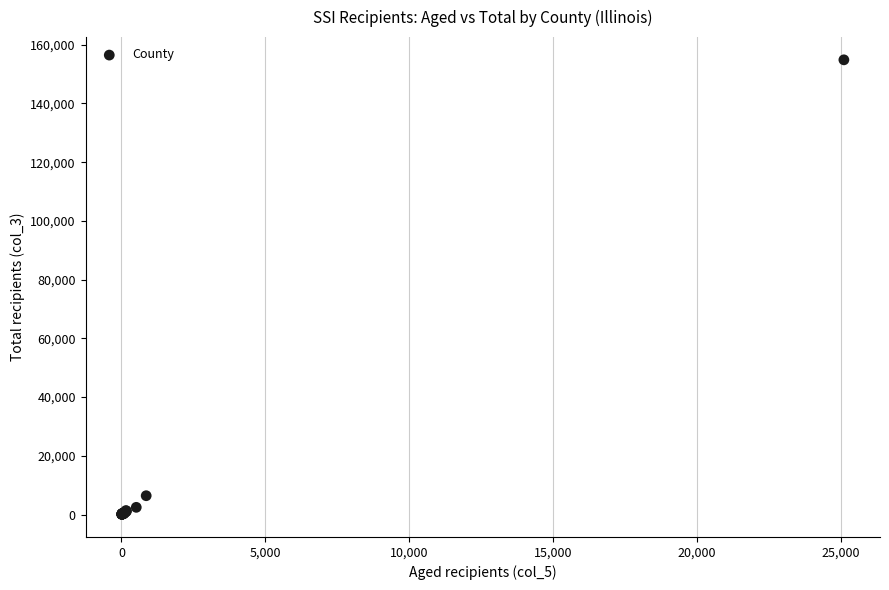

What Y value in the scatter plot is closest to 77478?

6401